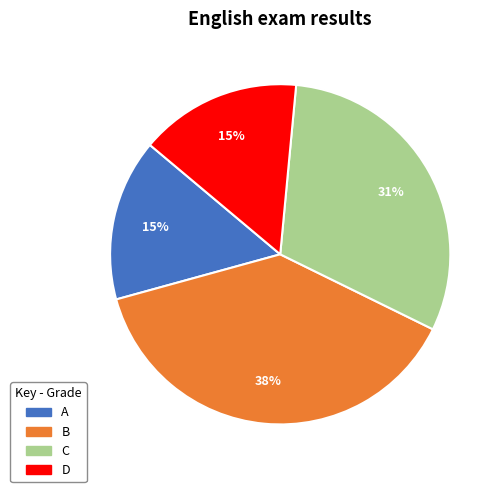

What is the ratio of the value at D to the value at B?

0.4